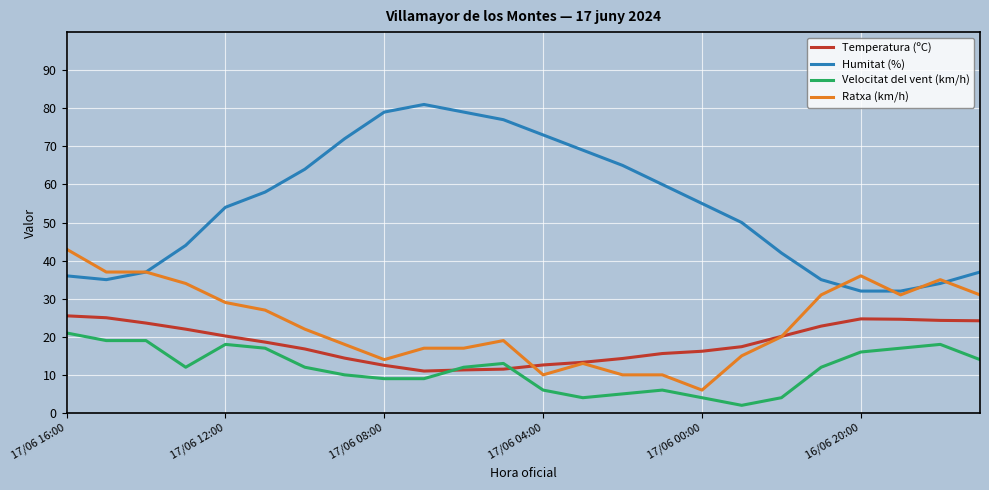

Which series has the largest total across all categories?

Humitat (%)